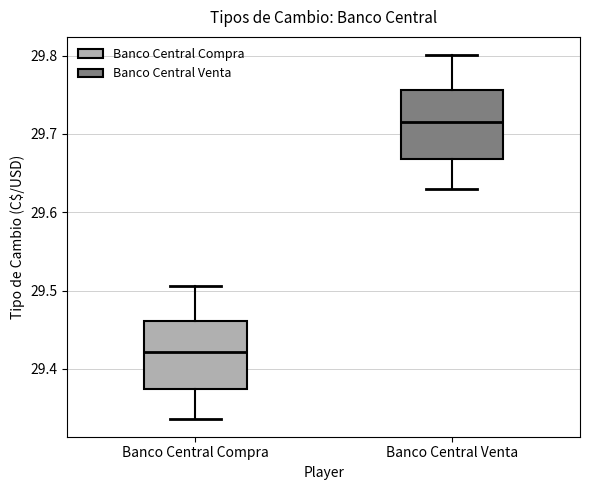

Reading left to right, transcribe this box plot: for each box, give where its median line is, the range the box spans, and where its two whiskers end, as read against the y-axis. The values are not printed on the chart, so give them approximately, as read against the axis.

Banco Central Compra: median 29.42, box 29.37 to 29.46, whiskers 29.34 to 29.51
Banco Central Venta: median 29.72, box 29.67 to 29.76, whiskers 29.63 to 29.80